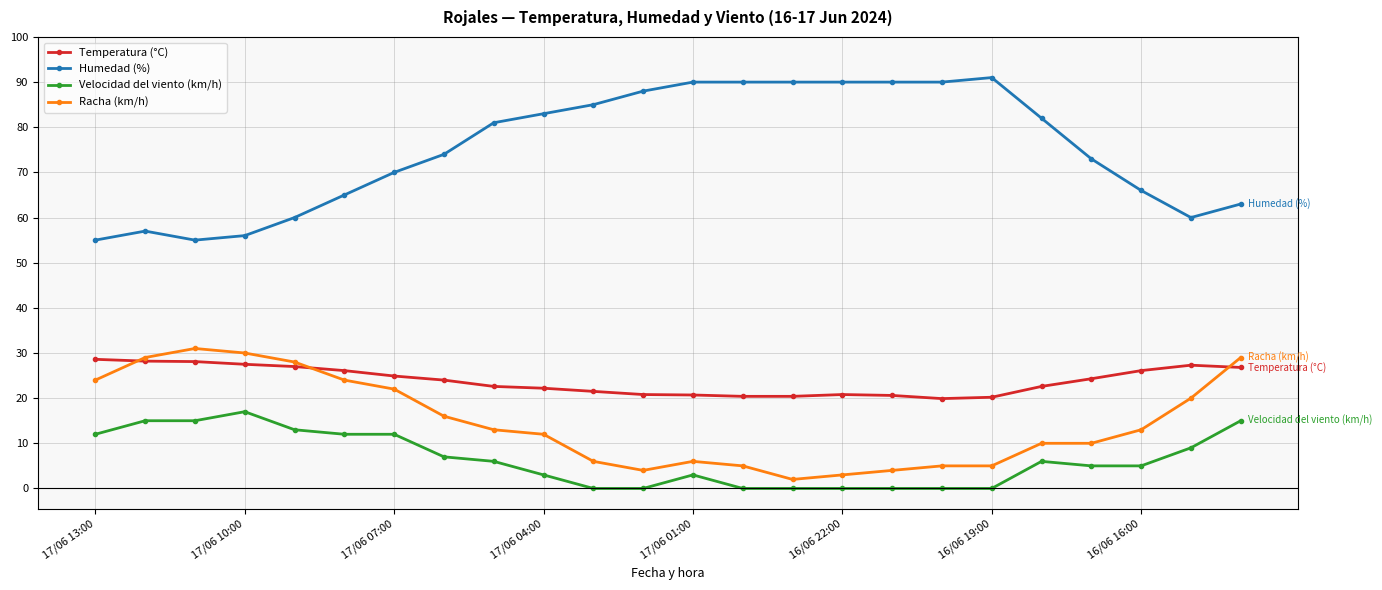

Does the chart display data point markers on the line(s)?

Yes